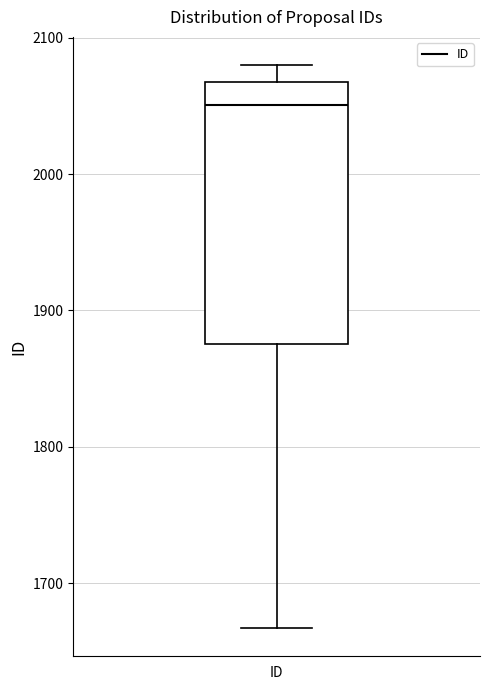

Transcribe this box plot: give where the median line is, the range the box spans, and where the two whiskers end, as read against the y-axis. The values are not printed on the chart, so give them approximately, as read against the axis.

median 2050, box 1880 to 2070, whiskers 1670 to 2080